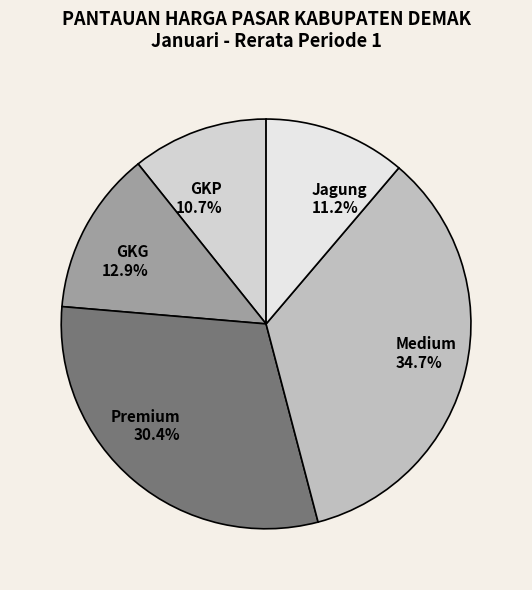

Is GKG the majority of the pie?

No